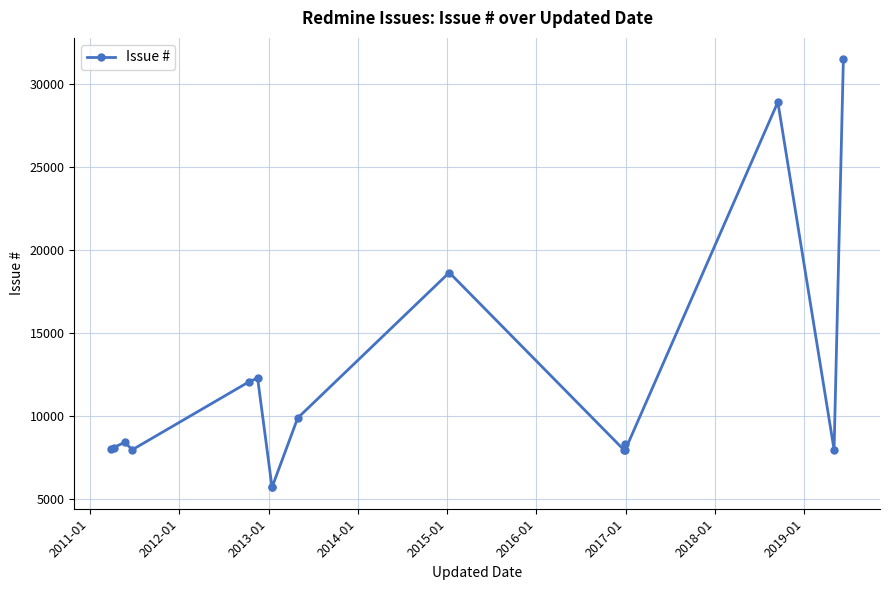

Reading right to left, transcribe all the data shown in this chart.

31503	7975	28925	7974	8332	7976	18654	9890	5714	5717	12299	12074	7983	8423	8109	8007